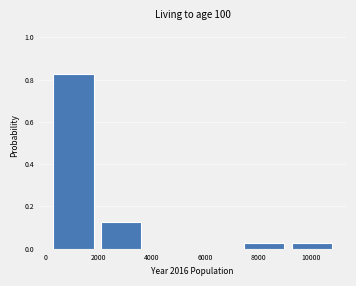

Reading left to right, list every bar in this chart as the range it spans on the x-axis followed by its height. Neither the bar edges nor the heights are printed on the chart, so give them approximately, as read against the axes.

200 to 2000: 0.82
2000 to 3800: 0.12
3800 to 5600: 0
5600 to 7400: 0
7400 to 9200: 0.02
9200 to 11000: 0.02